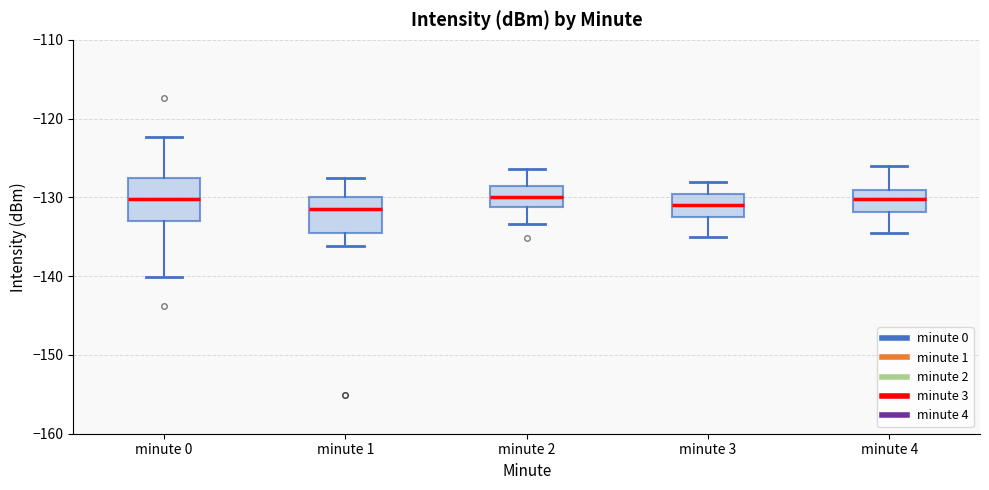

Reading left to right, transcribe this box plot: for each box, give where its median line is, the range the box spans, and where its two whiskers end, as read against the y-axis. The values are not printed on the chart, so give them approximately, as read against the axis.

minute 0: median -130, box -133 to -127, whiskers -140 to -122
minute 1: median -131, box -134 to -130, whiskers -136 to -128
minute 2: median -130, box -131 to -129, whiskers -133 to -126
minute 3: median -131, box -132 to -130, whiskers -135 to -128
minute 4: median -130, box -132 to -129, whiskers -134 to -126